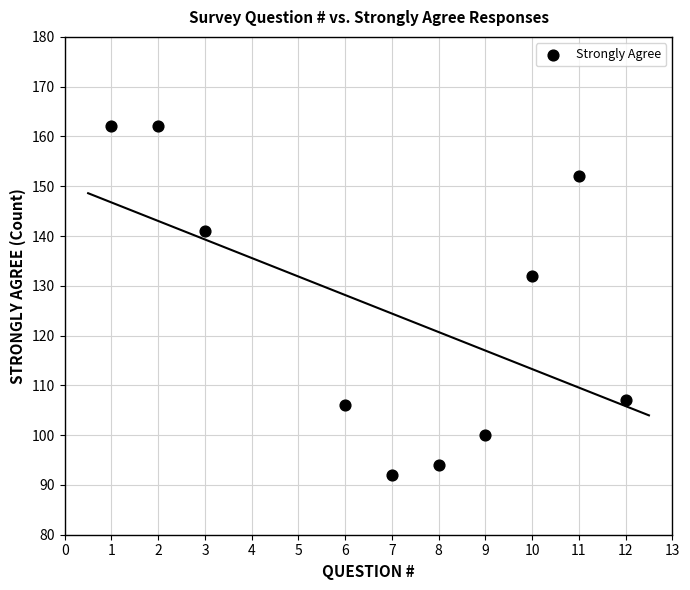

What Y value in the scatter plot is closest to 127?

132